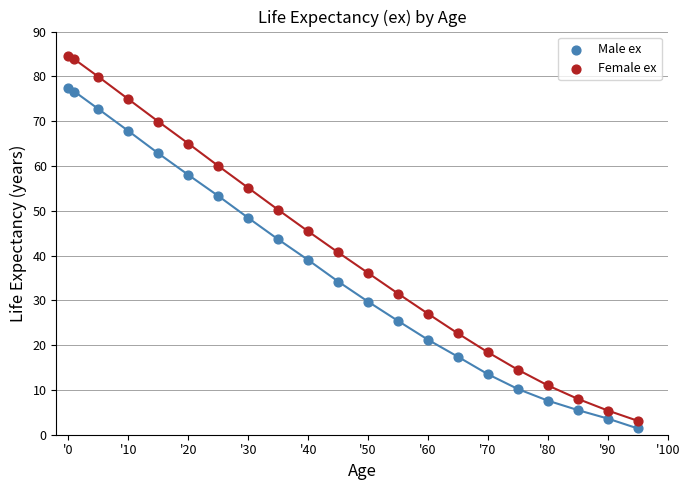

Which series has the widest spread of Y values?

Female ex